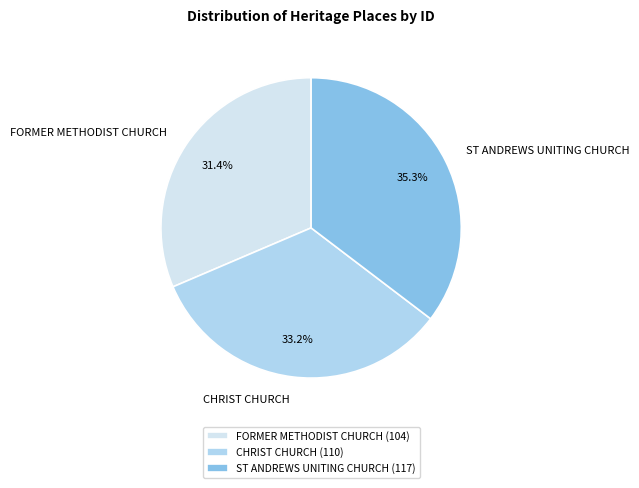

Count the number of slices in the pie.

3